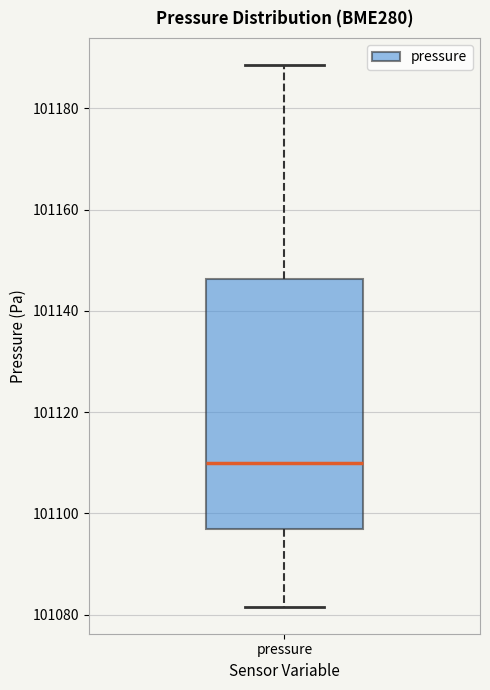

Transcribe this box plot: give where the median line is, the range the box spans, and where the two whiskers end, as read against the y-axis. The values are not printed on the chart, so give them approximately, as read against the axis.

median 101110, box 101096 to 101146, whiskers 101082 to 101188